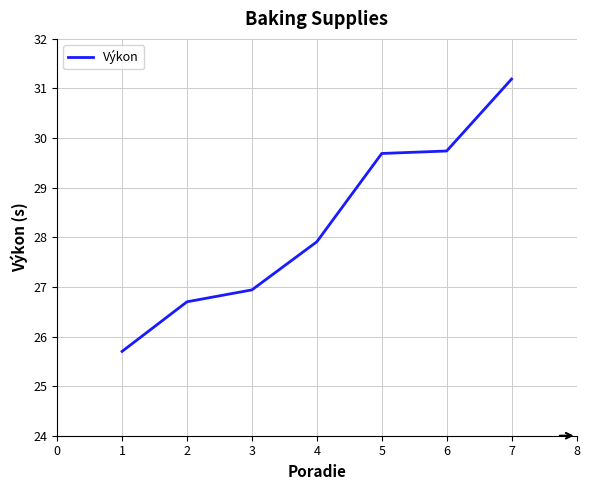

How many lines are shown in the chart?

1